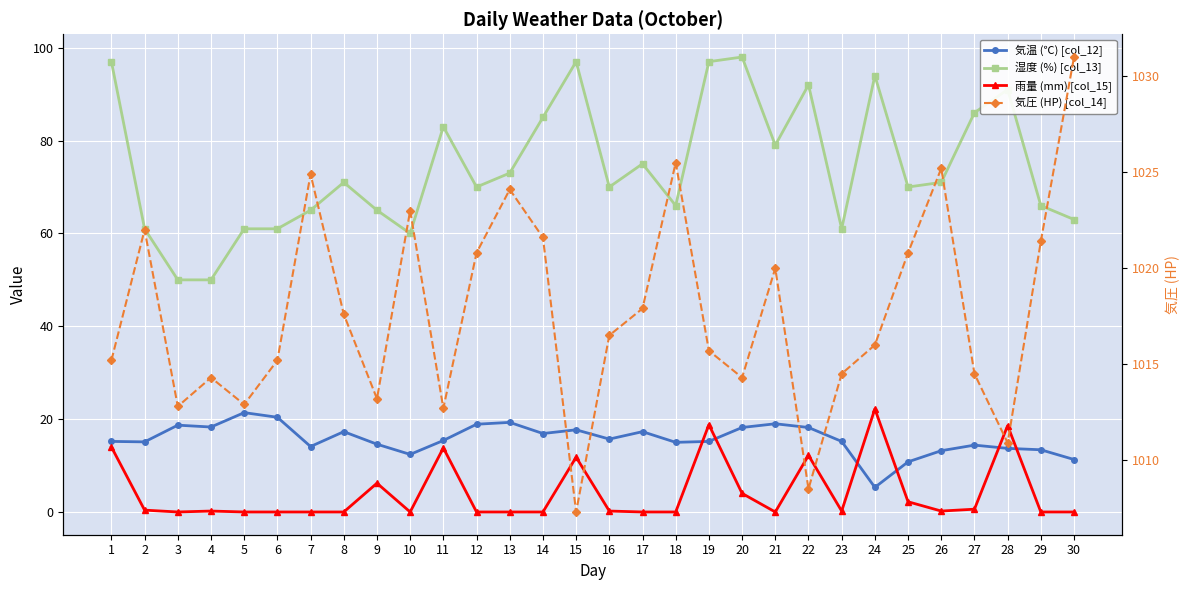

What is the total value across all series at 23?

1090.9